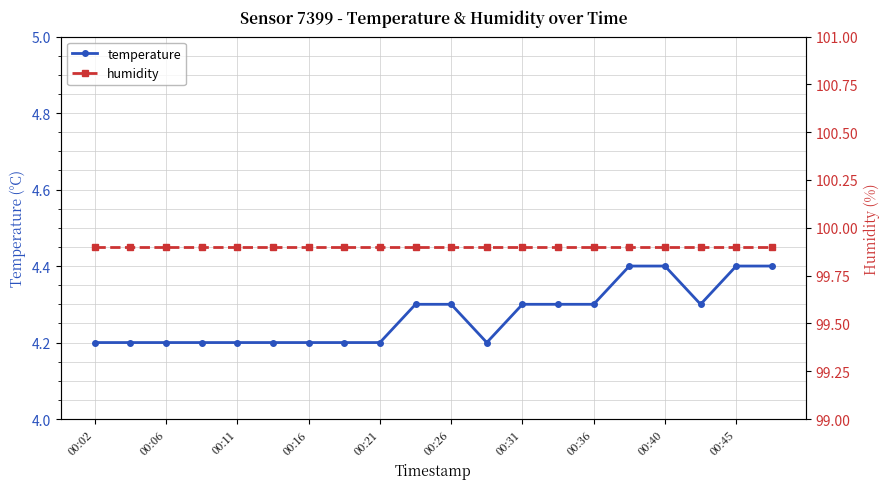

How many lines are shown in the chart?

2